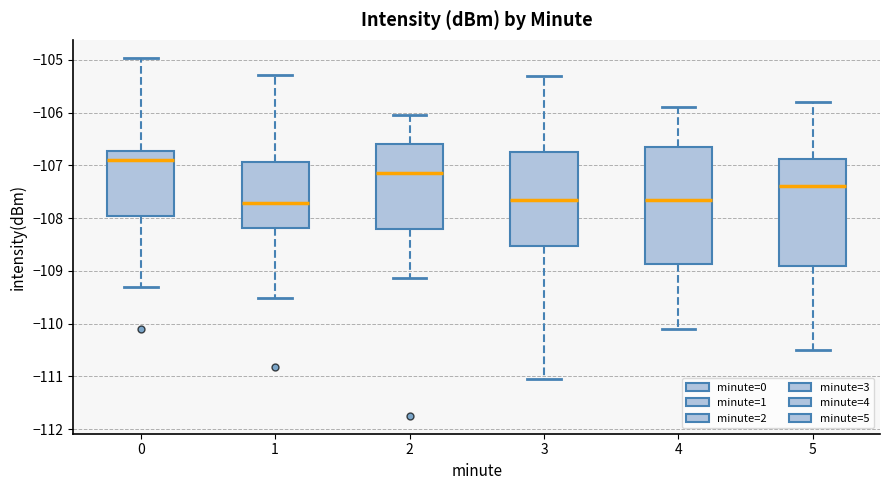

Reading left to right, transcribe this box plot: for each box, give where its median line is, the range the box spans, and where its two whiskers end, as read against the y-axis. The values are not printed on the chart, so give them approximately, as read against the axis.

0: median -106.9, box -108.0 to -106.7, whiskers -109.3 to -105.0
1: median -107.7, box -108.2 to -106.9, whiskers -109.5 to -105.3
2: median -107.1, box -108.2 to -106.6, whiskers -109.1 to -106.0
3: median -107.6, box -108.5 to -106.7, whiskers -111.0 to -105.3
4: median -107.6, box -108.9 to -106.6, whiskers -110.1 to -105.9
5: median -107.4, box -108.9 to -106.9, whiskers -110.5 to -105.8